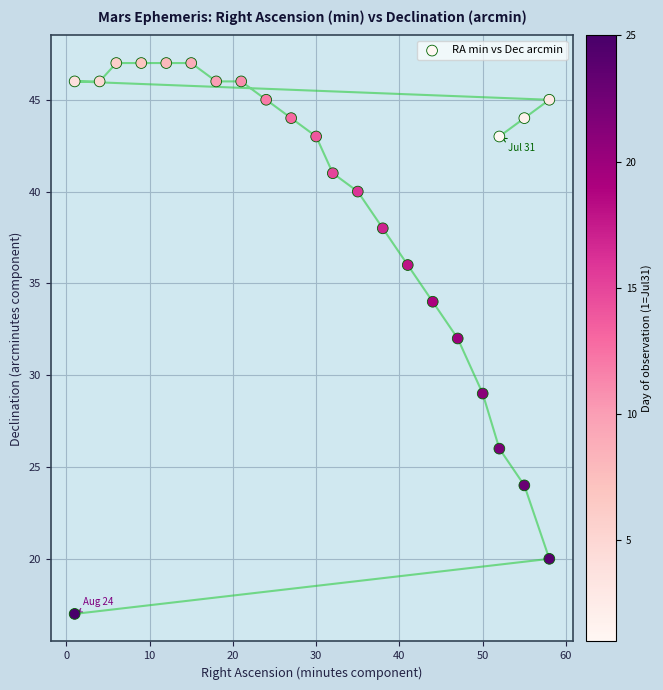

What is the range of X values (max minus min)?

57